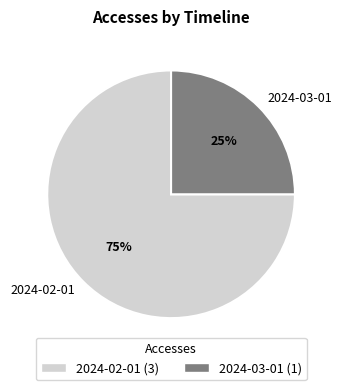

To the nearest percent, what portion does 2024-03-01 represent?

25%